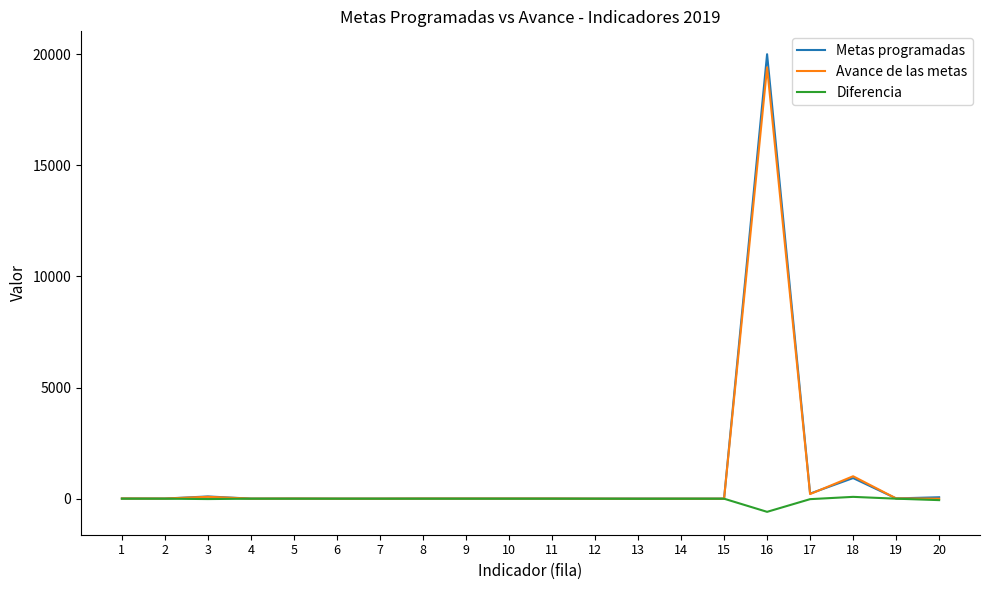

Which series has the widest spread of values?

Metas programadas